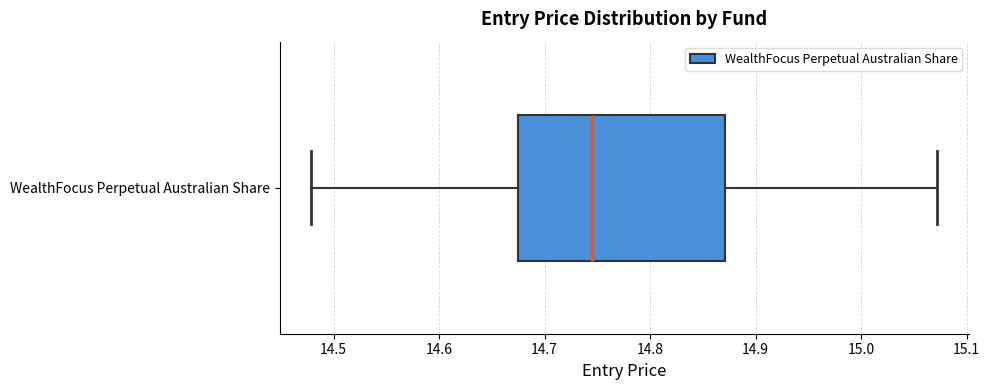

Transcribe this box plot: give where the median line is, the range the box spans, and where the two whiskers end, as read against the x-axis. The values are not printed on the chart, so give them approximately, as read against the axis.

median 14.74, box 14.67 to 14.87, whiskers 14.48 to 15.07